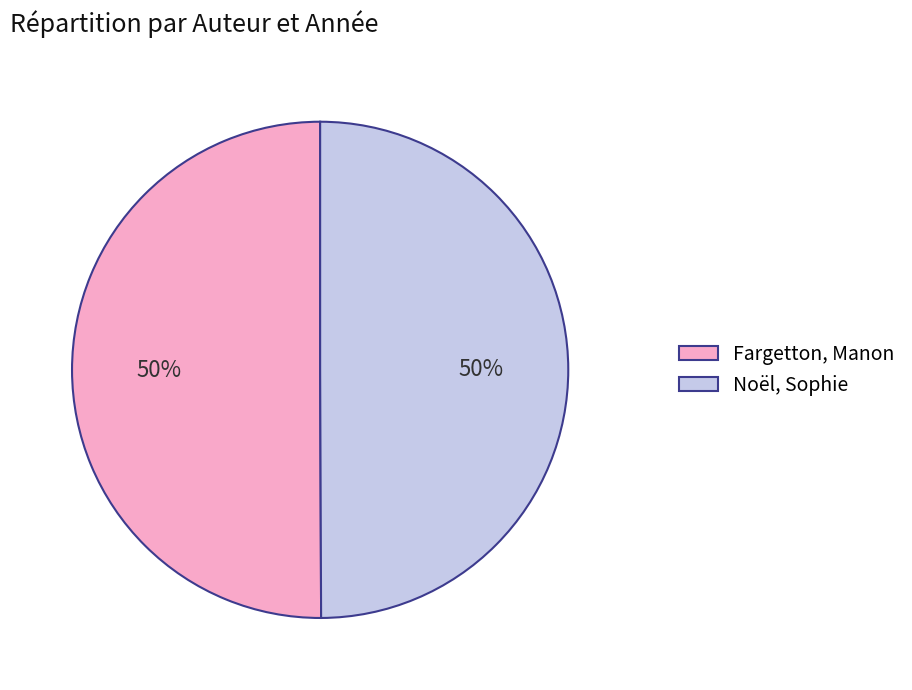

To the nearest percent, what portion does Fargetton, Manon represent?

50%